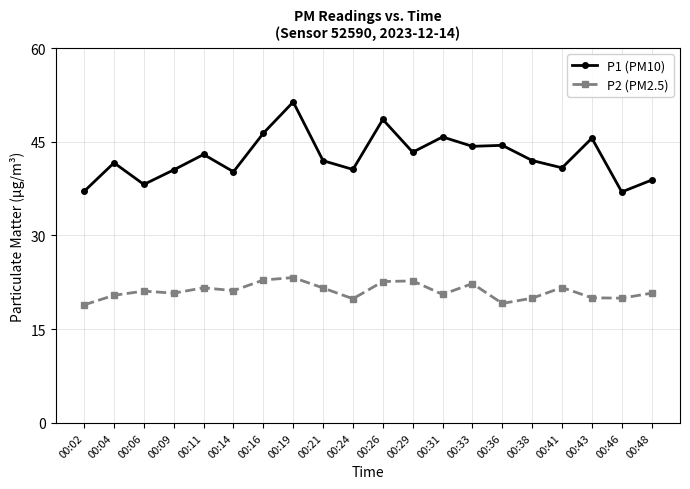

True or false: P1 (PM10) and P2 (PM2.5) cross at least once.

False